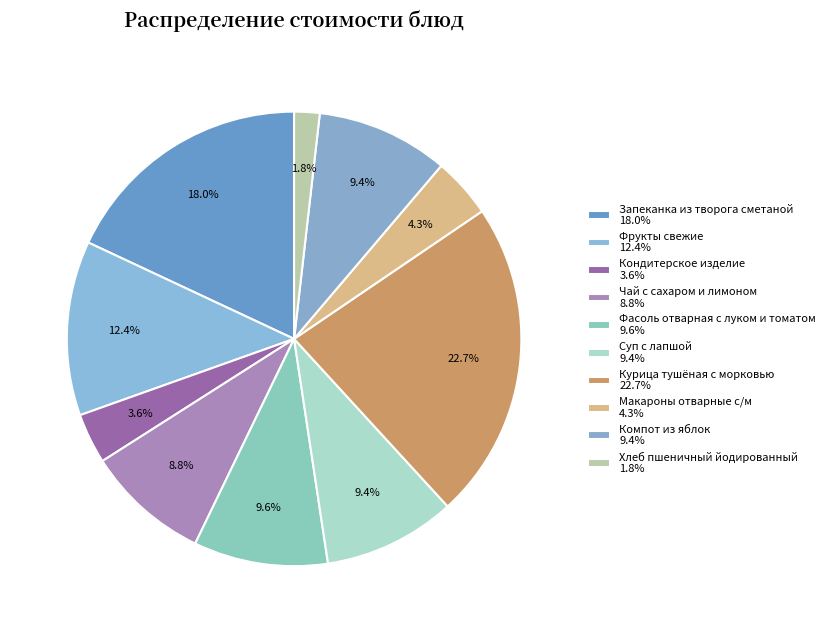

To the nearest percent, what portion does Курица тушёная с морковью represent?

23%